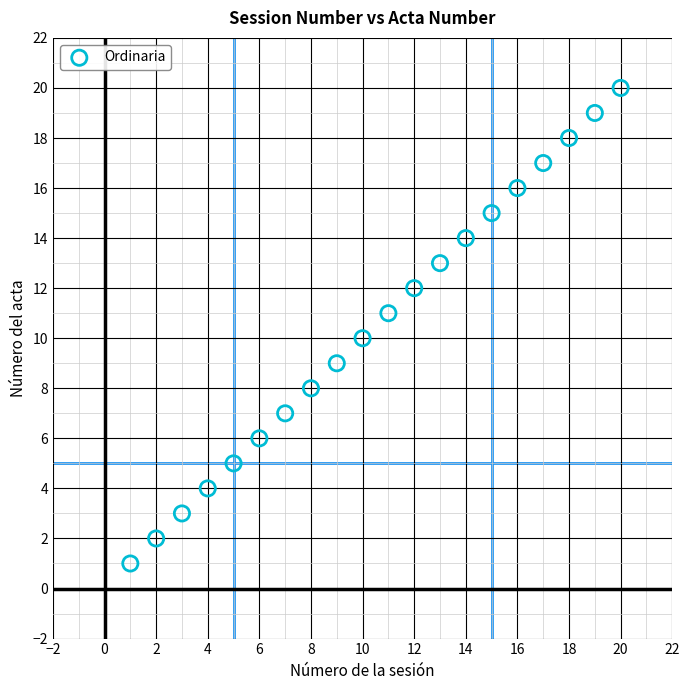

What is the range of Y values (max minus min)?

19